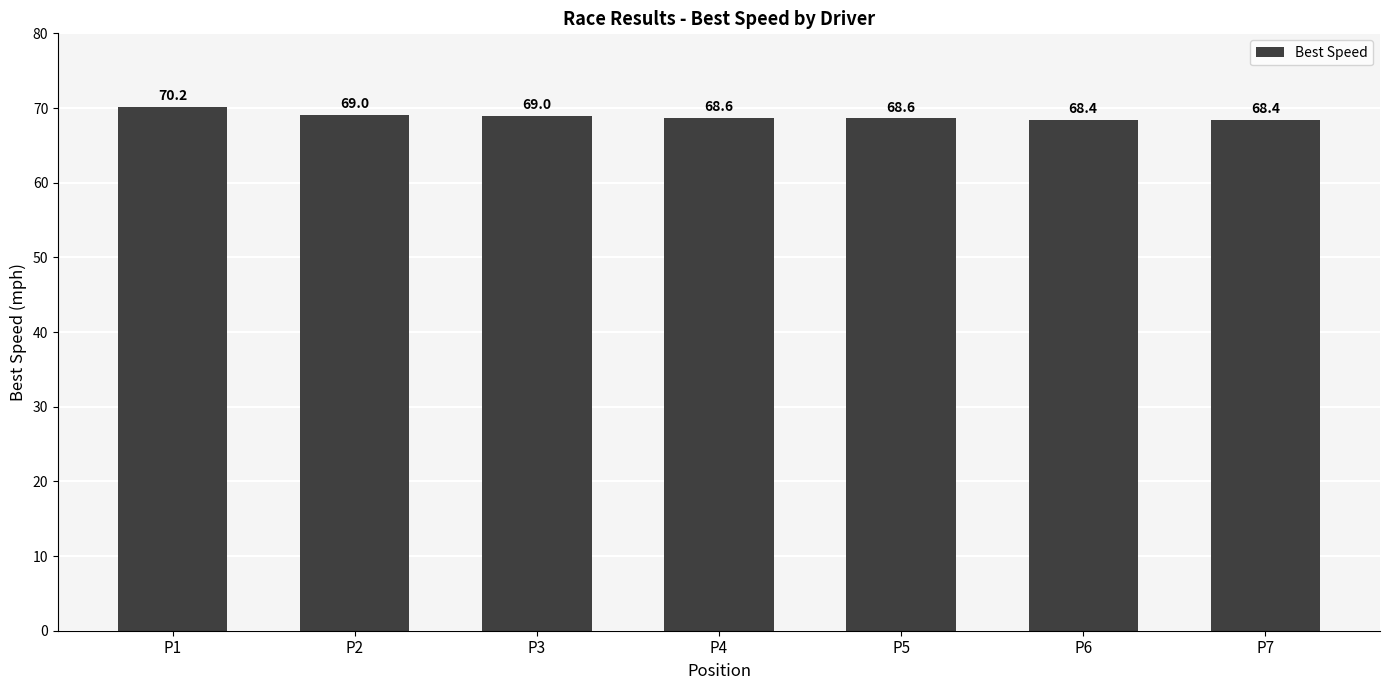

True or false: the data shows 69.0 at P2.

True